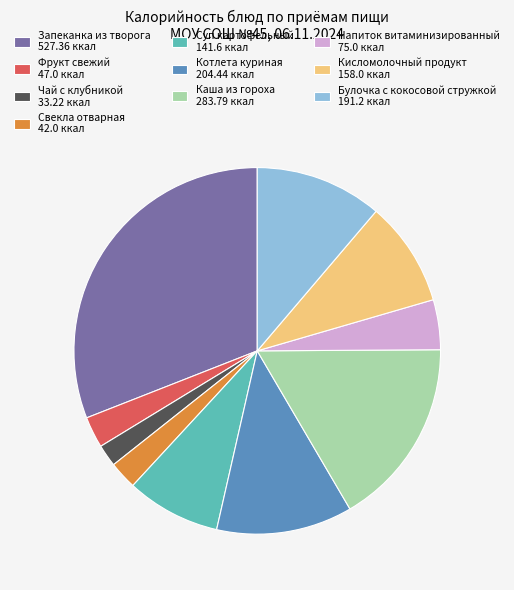

How many segments does this pie chart have?

10